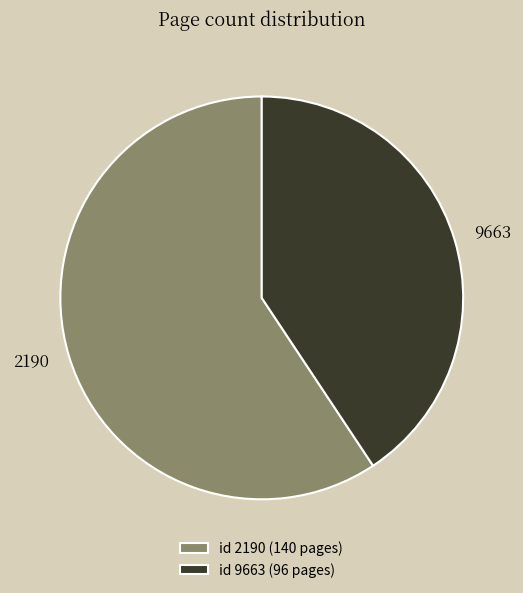

Does 9663 represent more than half of the total?

No